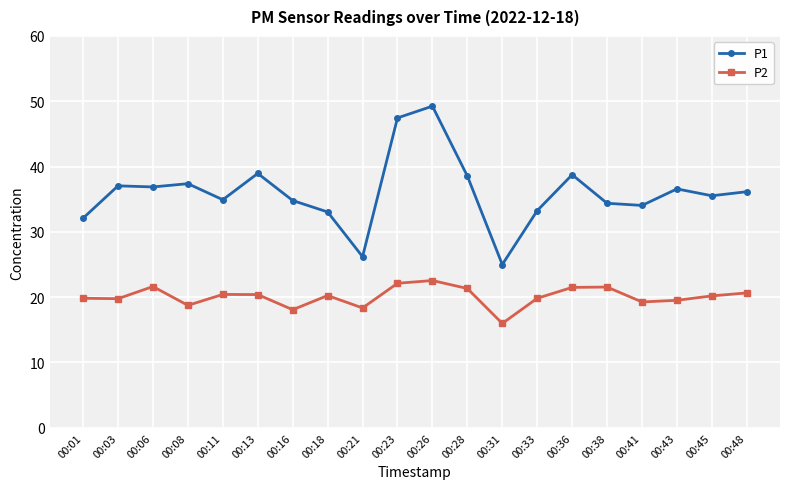

What is the spread (max minus min) of values at 00:03?

17.3